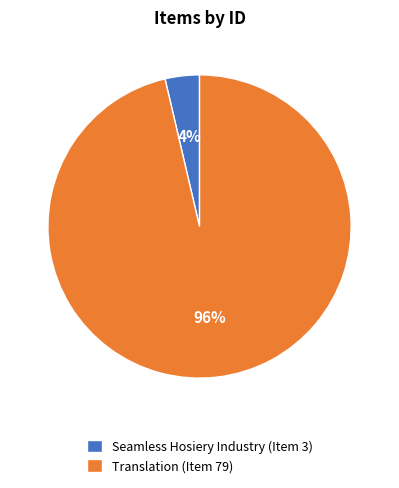

Combined, do Seamless Hosiery Industry (Item 3) and Translation (Item 79) account for over 50%?

Yes